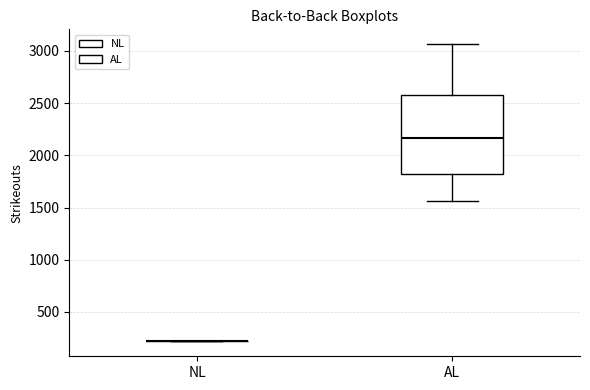

Reading left to right, transcribe this box plot: for each box, give where its median line is, the range the box spans, and where its two whiskers end, as read against the y-axis. The values are not printed on the chart, so give them approximately, as read against the axis.

NL: box collapsed to a line at 200, whiskers 200 to 200
AL: median 2150, box 1850 to 2600, whiskers 1550 to 3050